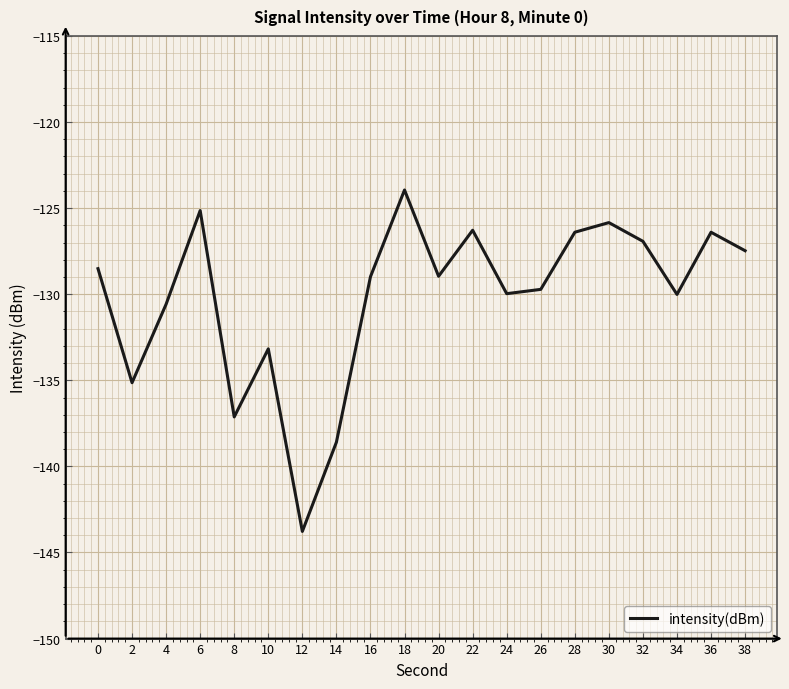

What is the minimum value shown in the chart?

-143.8